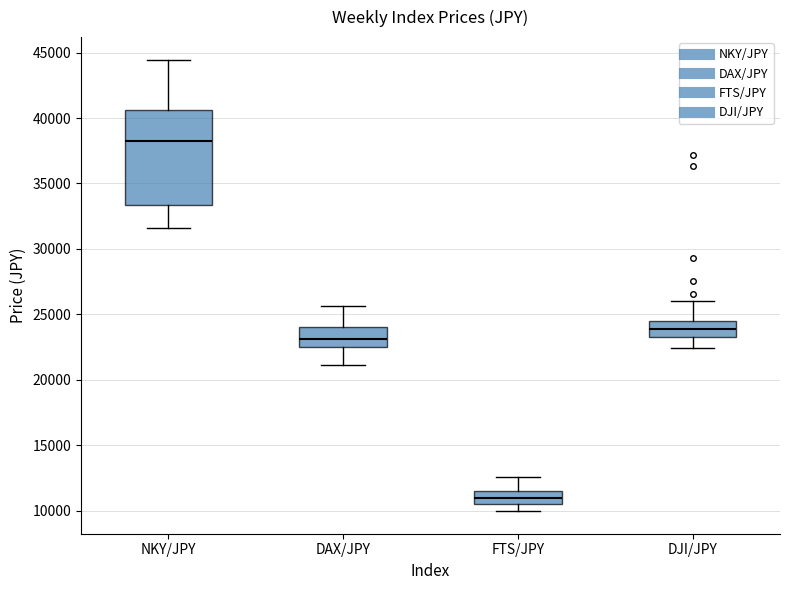

Reading left to right, read every box against the y-axis: the position of its median line, the range the box covers, and the ends of its whiskers. The values are not printed on the chart, so give them approximately, as read against the axis.

NKY/JPY: median 38500, box 33500 to 40500, whiskers 31500 to 44500
DAX/JPY: median 23000, box 22500 to 24000, whiskers 21000 to 25500
FTS/JPY: median 11000, box 10500 to 11500, whiskers 10000 to 12500
DJI/JPY: median 24000, box 23500 to 24500, whiskers 22500 to 26000